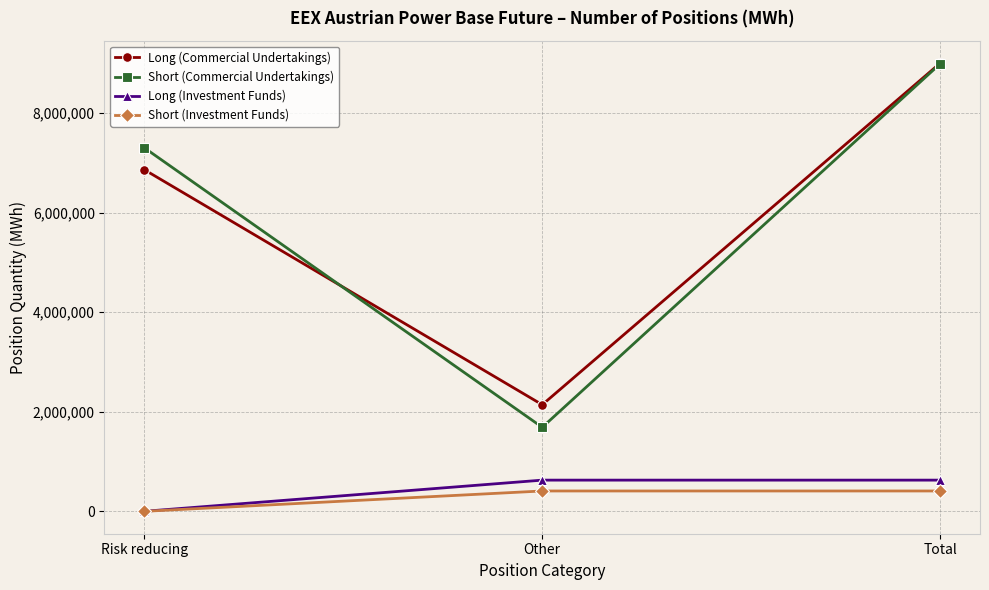

What is the average value of the Long (Investment Funds) series?

417447